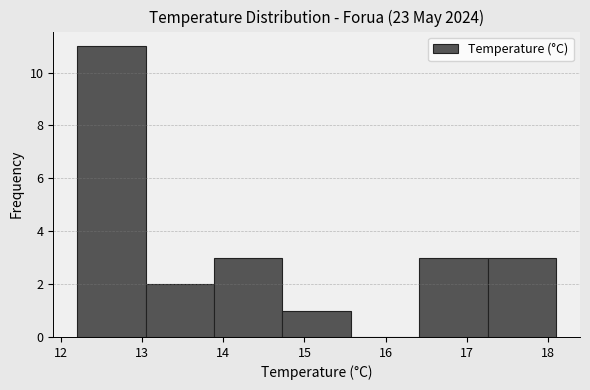

Reading left to right, transcribe this chart: for each bar, give the range it covers on the x-axis and its height. Neither the bar edges nor the heights are printed on the chart, so give them approximately, as read against the axes.

12.2 to 13.0: 11
13.0 to 13.9: 2
13.9 to 14.7: 3
14.7 to 15.6: 1
15.6 to 16.4: 0
16.4 to 17.3: 3
17.3 to 18.1: 3